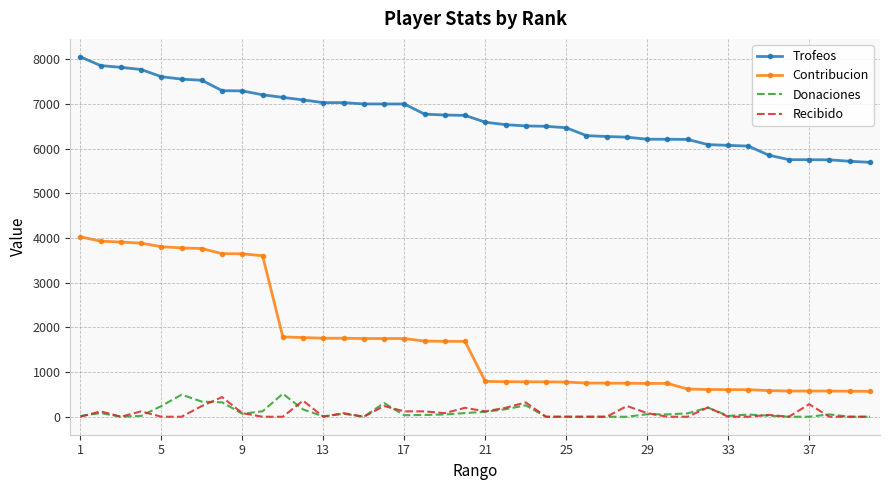

True or false: Contribucion and Trofeos cross at least once.

False